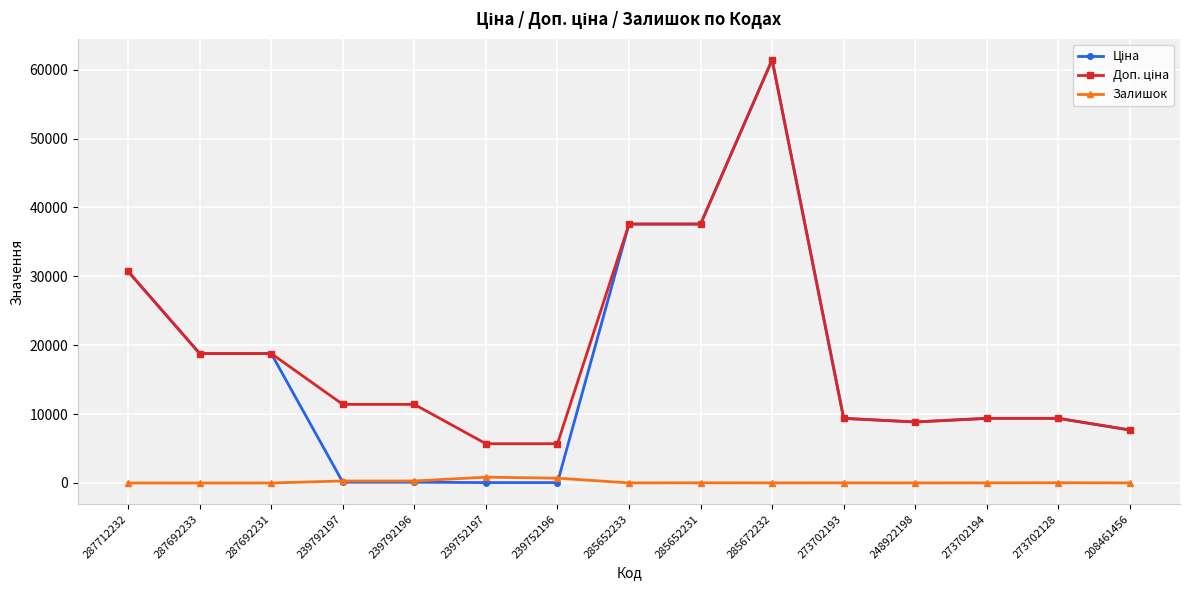

What is the greatest value displayed?

61434.3